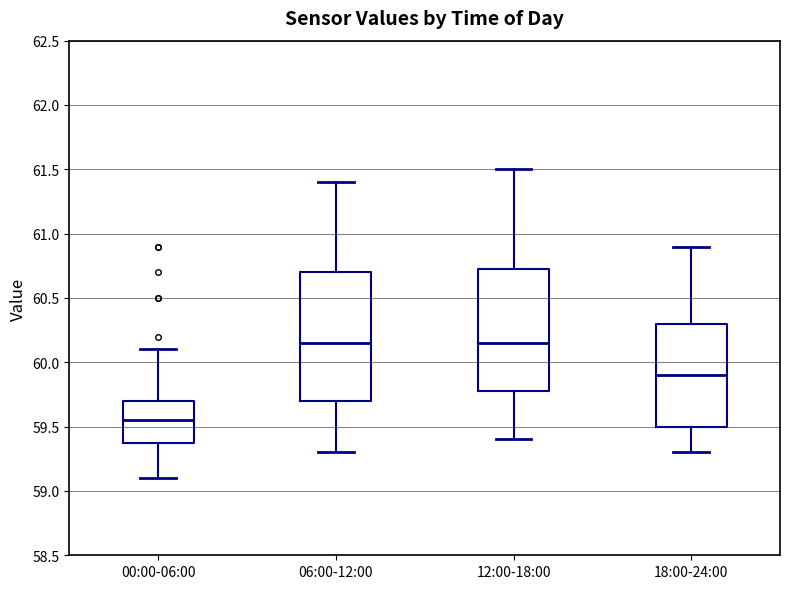

Reading left to right, read every box against the y-axis: the position of its median line, the range the box covers, and the ends of its whiskers. The values are not printed on the chart, so give them approximately, as read against the axis.

00:00-06:00: median 59.55, box 59.40 to 59.70, whiskers 59.10 to 60.10
06:00-12:00: median 60.15, box 59.70 to 60.70, whiskers 59.30 to 61.40
12:00-18:00: median 60.15, box 59.80 to 60.75, whiskers 59.40 to 61.50
18:00-24:00: median 59.90, box 59.50 to 60.30, whiskers 59.30 to 60.90